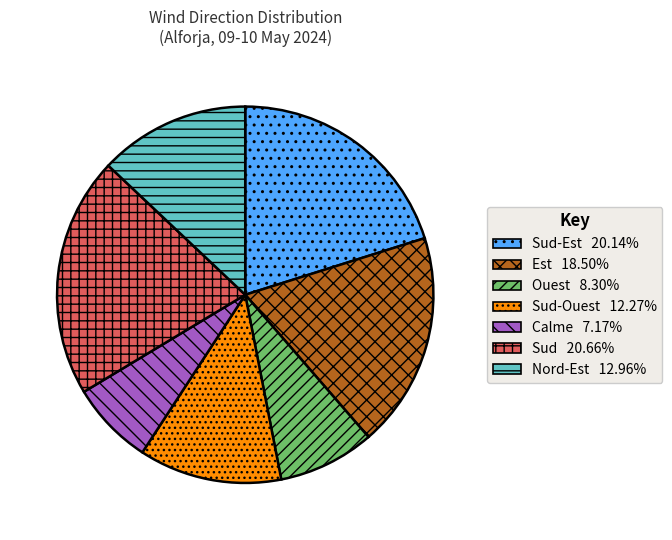

Is there a majority slice in this chart?

No